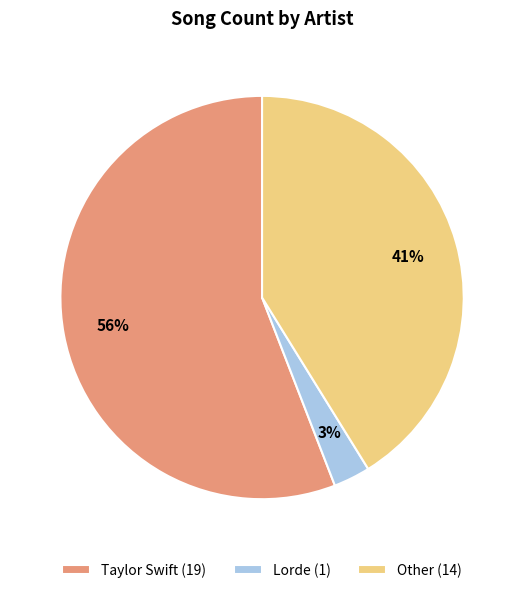

To the nearest percent, what portion does Lorde represent?

3%